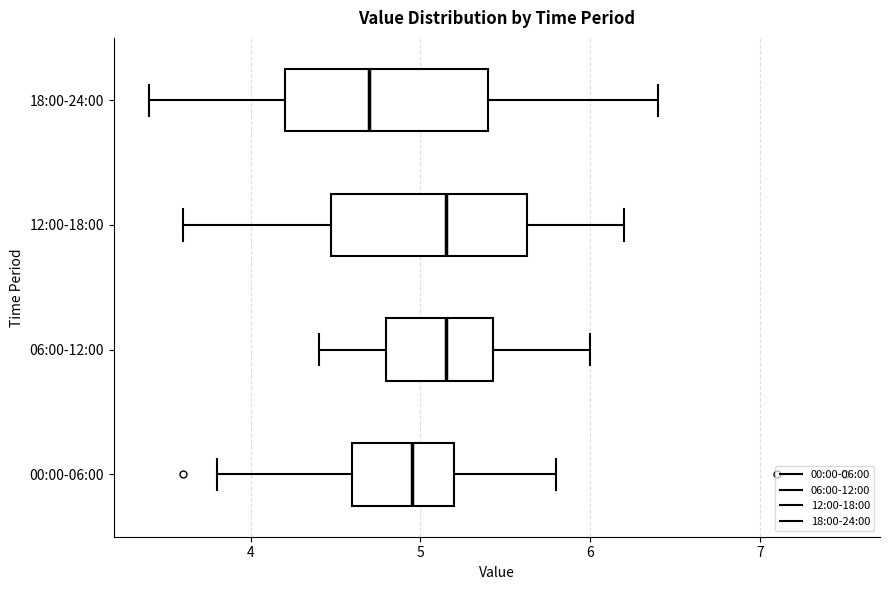

Reading bottom to top, transcribe this box plot: for each box, give where its median line is, the range the box spans, and where its two whiskers end, as read against the x-axis. The values are not printed on the chart, so give them approximately, as read against the axis.

00:00-06:00: median 5.0, box 4.6 to 5.2, whiskers 3.8 to 5.8
06:00-12:00: median 5.2, box 4.8 to 5.4, whiskers 4.4 to 6.0
12:00-18:00: median 5.2, box 4.5 to 5.6, whiskers 3.6 to 6.2
18:00-24:00: median 4.7, box 4.2 to 5.4, whiskers 3.4 to 6.4